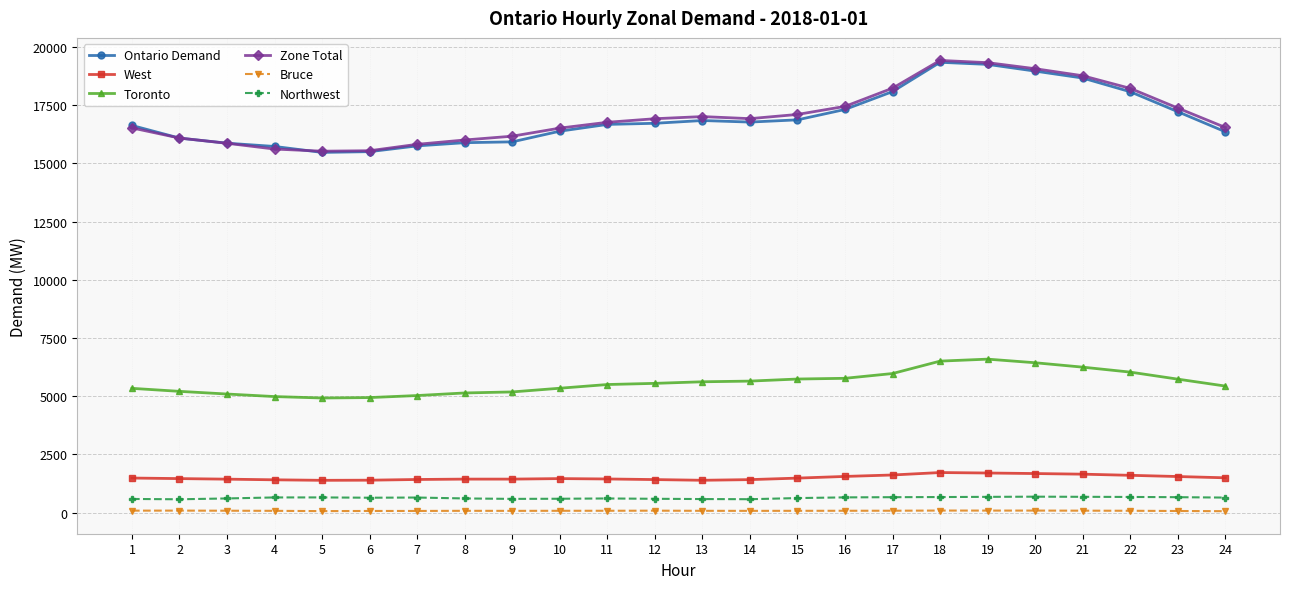

What is the minimum value shown in the chart?

66